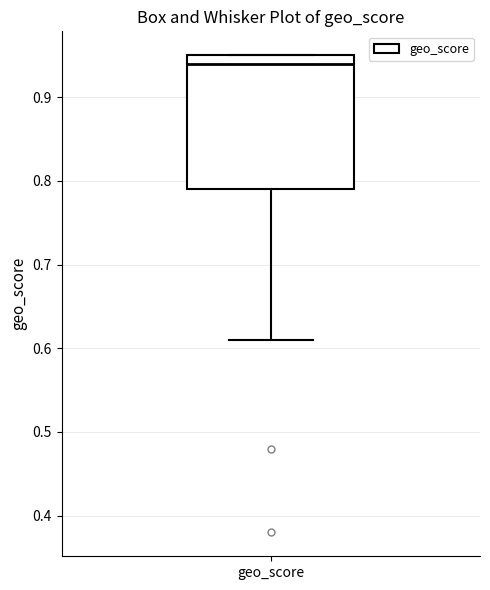

Where is the lower edge of the box for geo_score on the y-axis? The values are not printed on the chart, so give them approximately, as read against the axis.

0.79